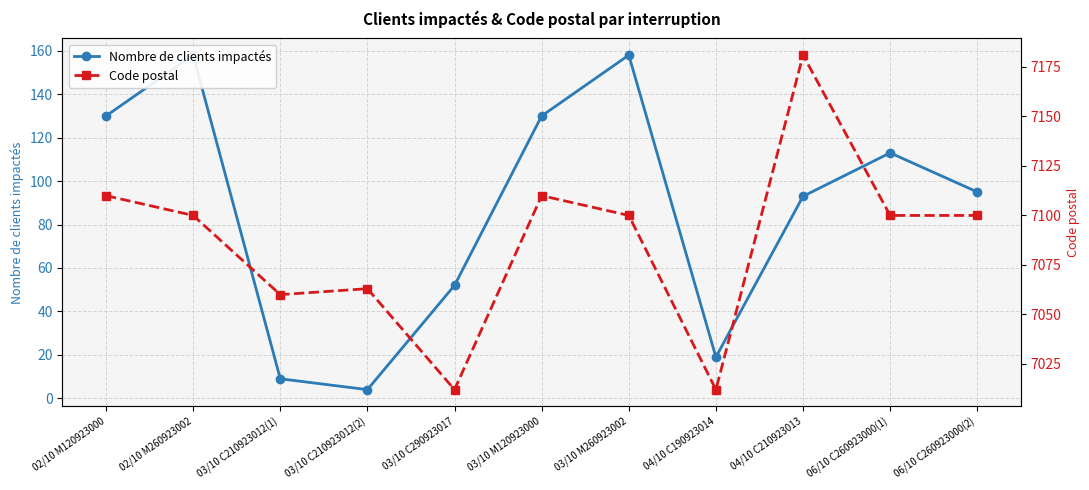

At how many categories does at least one series exceed 784?

11